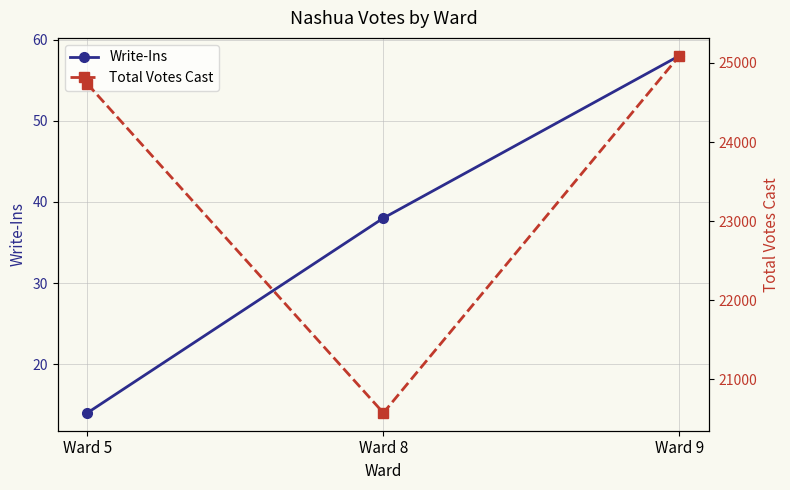

The value of Write-Ins at Ward 9 is 89. True or false?

False